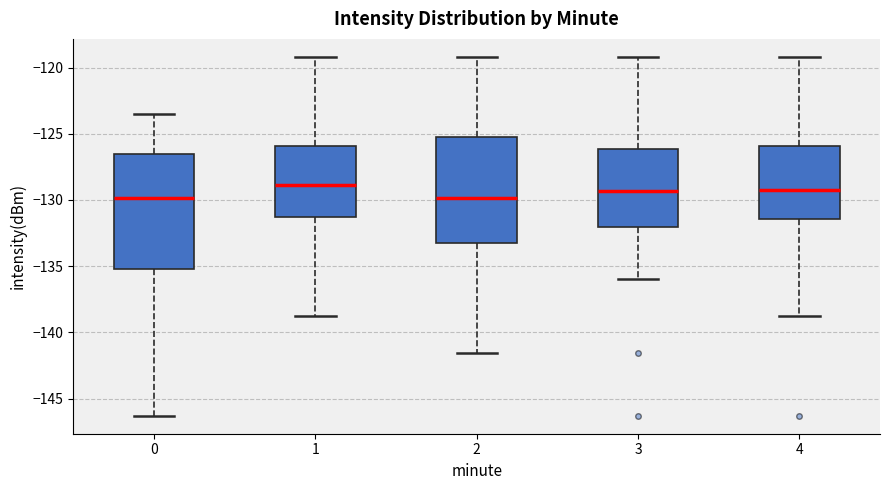

Reading left to right, read every box against the y-axis: the position of its median line, the range the box covers, and the ends of its whiskers. The values are not printed on the chart, so give them approximately, as read against the axis.

0: median -130.0, box -135.0 to -126.5, whiskers -146.5 to -123.5
1: median -129.0, box -131.5 to -126.0, whiskers -139.0 to -119.0
2: median -130.0, box -133.5 to -125.0, whiskers -141.5 to -119.0
3: median -129.5, box -132.0 to -126.0, whiskers -136.0 to -119.0
4: median -129.0, box -131.5 to -126.0, whiskers -139.0 to -119.0